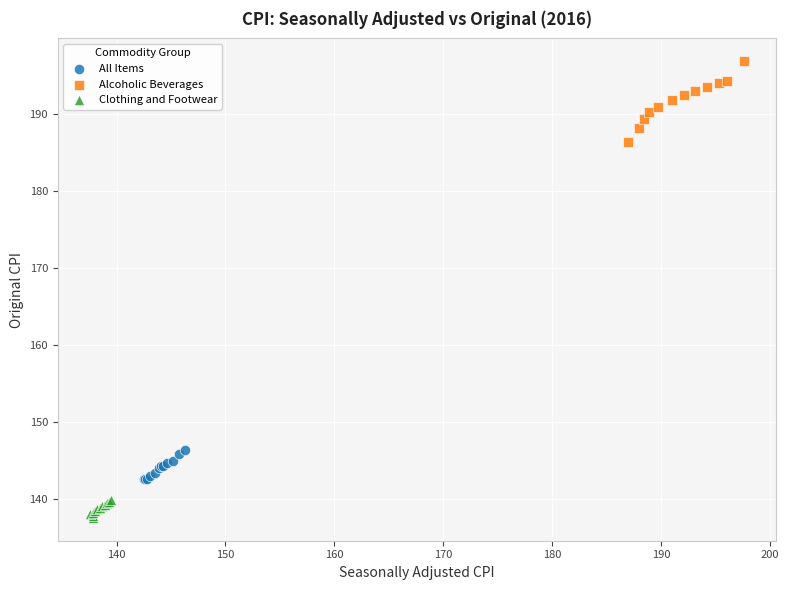

Which series contains the highest Y value?

Alcoholic Beverages